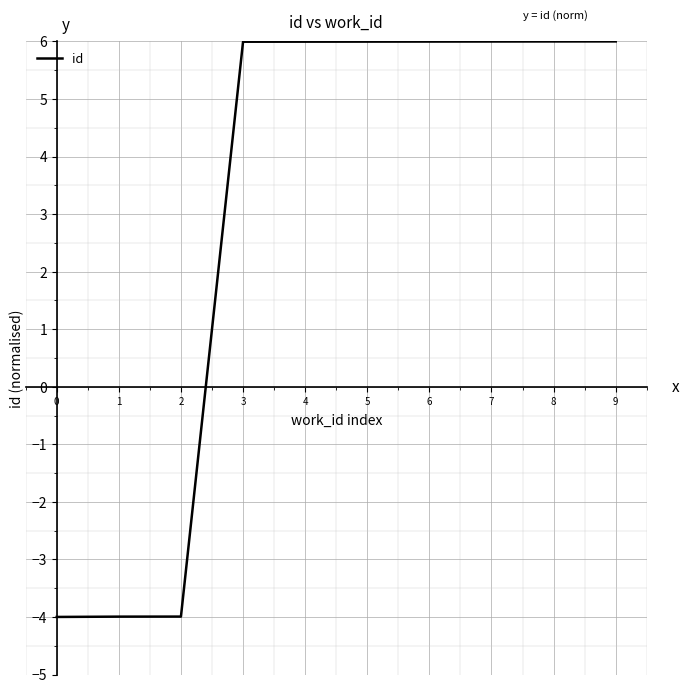

Where does the data first go above 5?

3